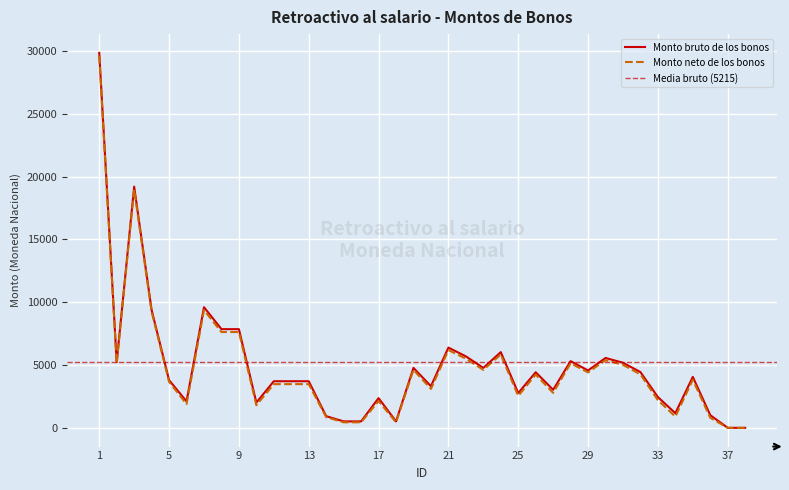

What is the maximum value shown in the chart?

29847.3